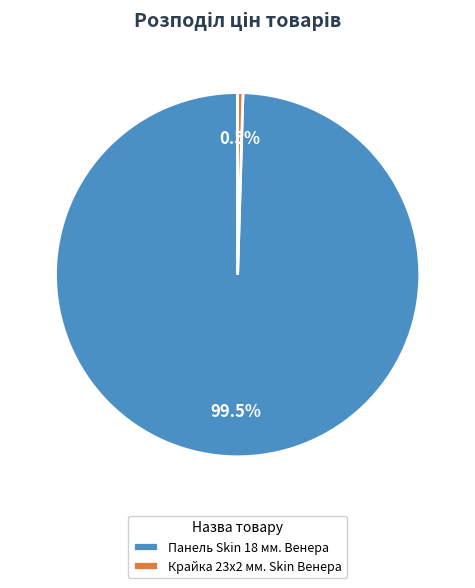

What percentage do Крайка 23x2 мм. Skin Венера and Панель Skin 18 мм. Венера together represent?

100.0%